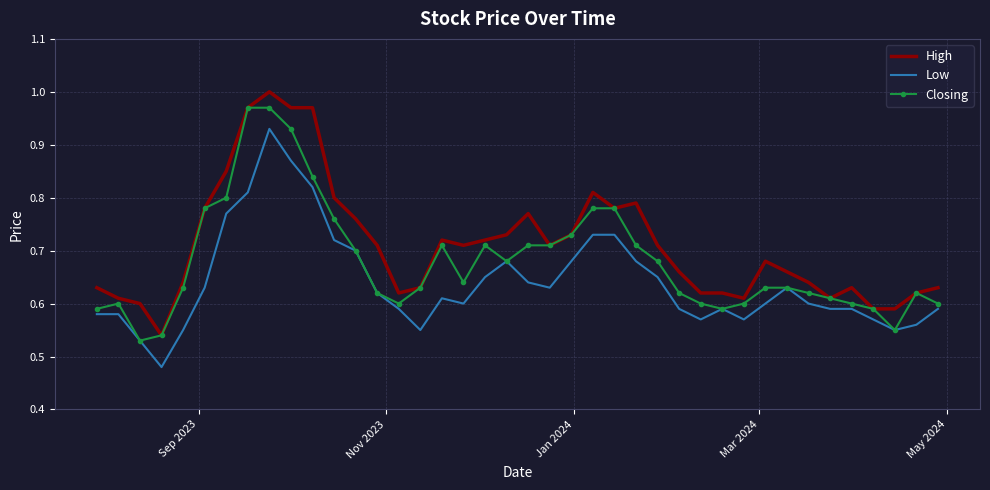

Rank the series by their average value, from highest to lowest.

High, Closing, Low